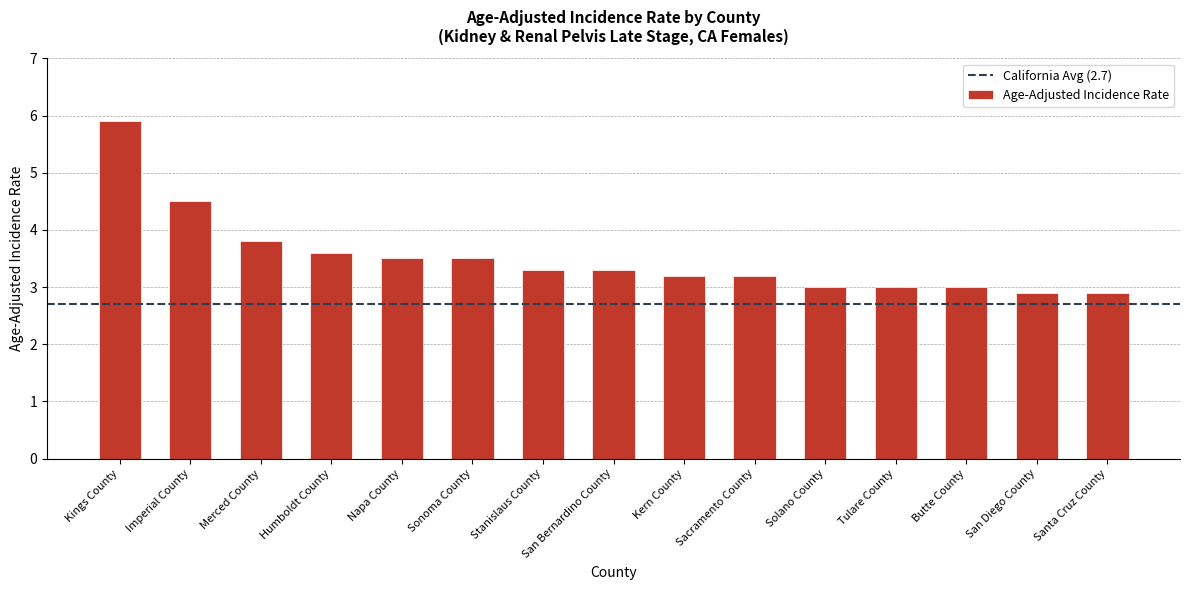

What is the label of the 14th bar from the left?

San Diego County